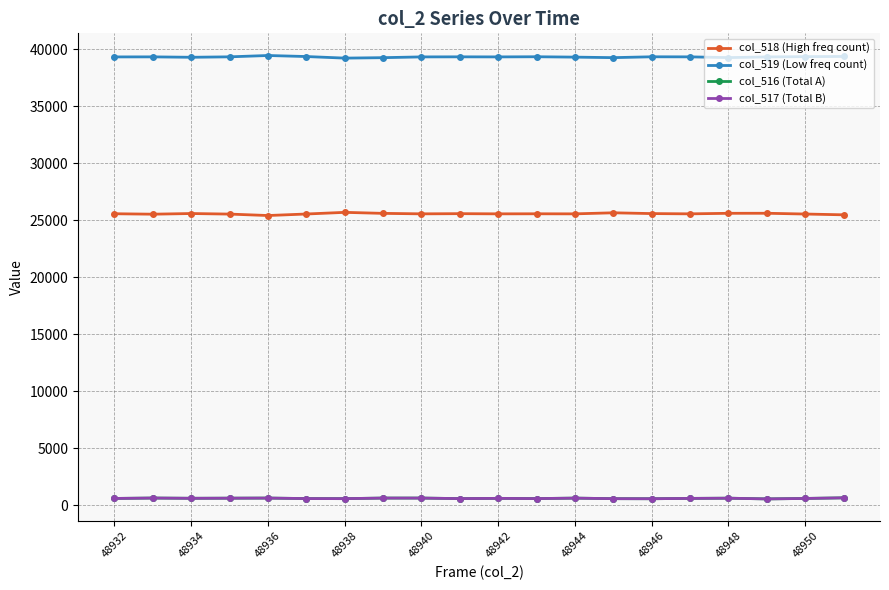

Does the chart have visible grid lines?

Yes